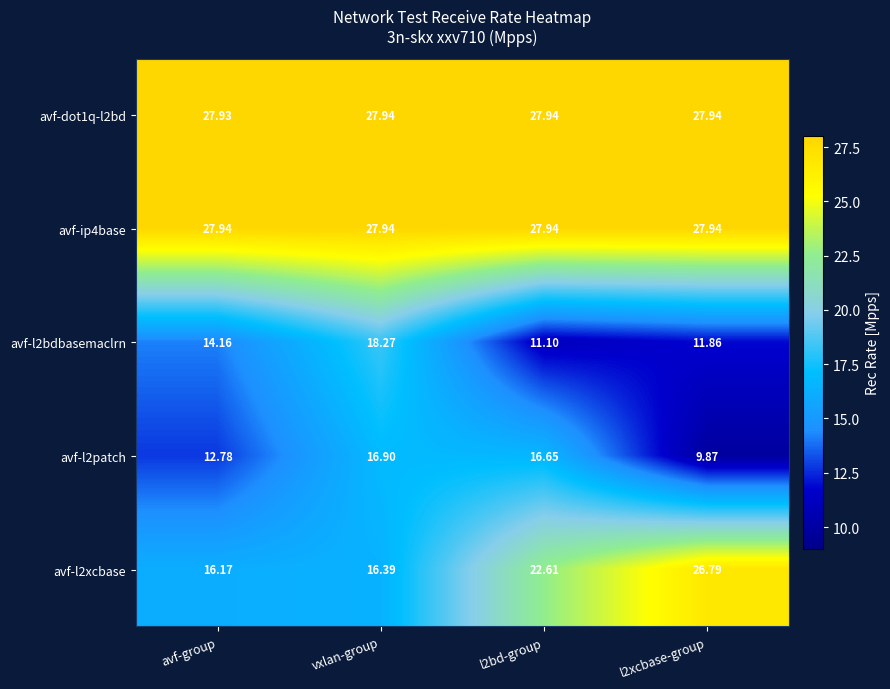

At which category is the sum across all series the highest?

vxlan-group